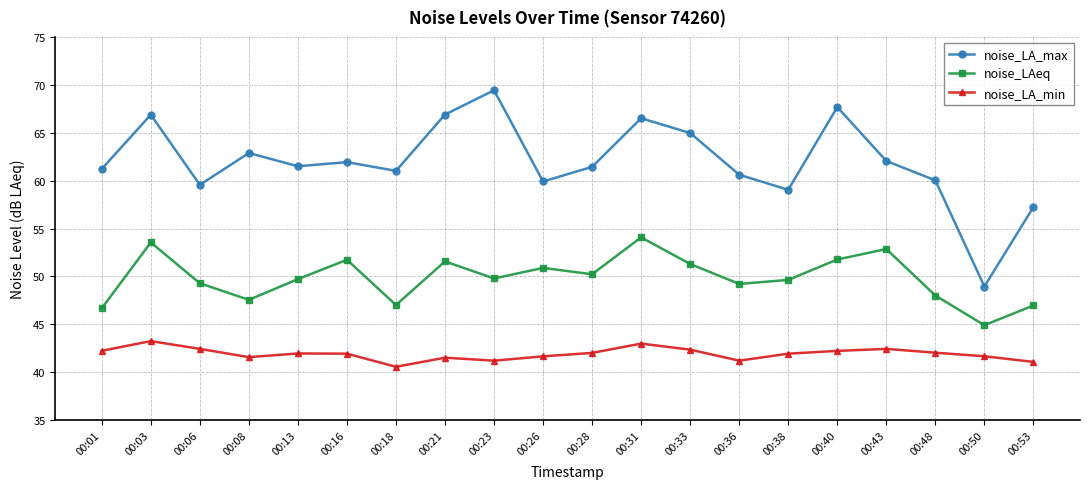

What value does the noise_LAeq series have at 00:13?

49.7